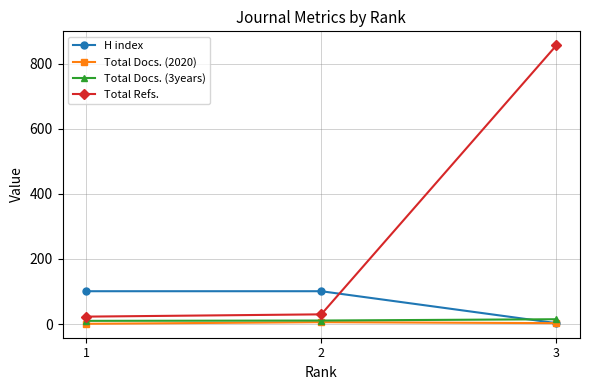

Between 1 and 3, which series saw the biggest shift?

Total Refs.